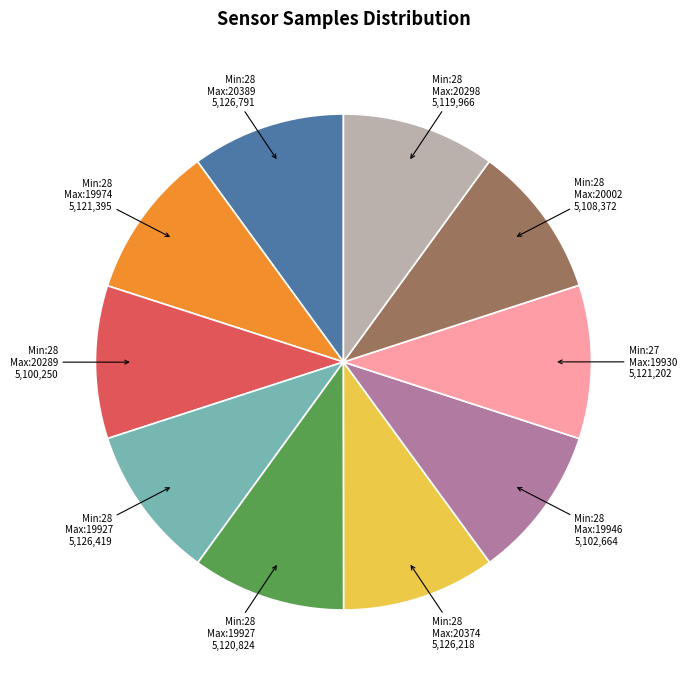

Does any single category account for the majority?

No